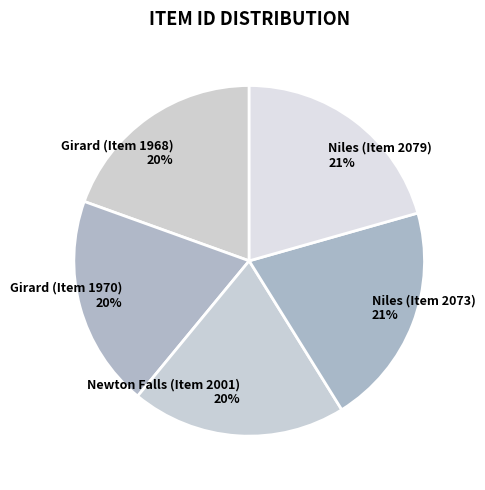

How many slices are in this pie chart?

5